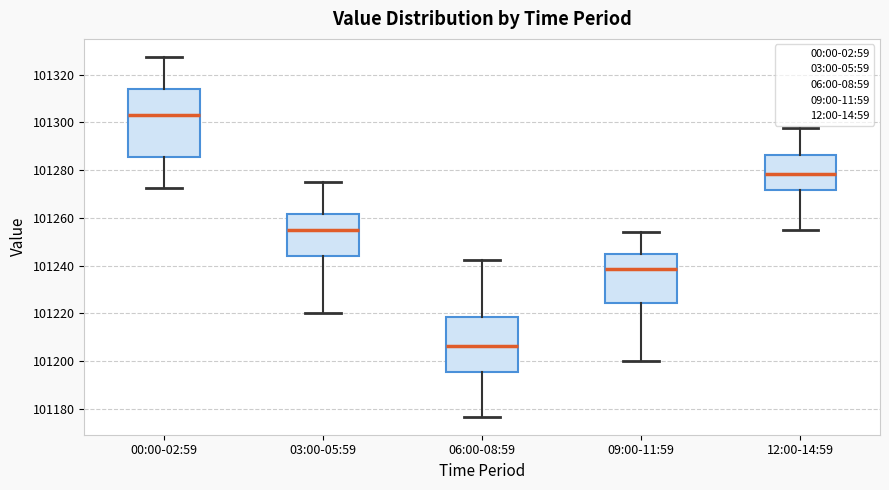

Where does the lower whisker of the box for 09:00-11:59 end on the y-axis? The values are not printed on the chart, so give them approximately, as read against the axis.

101200